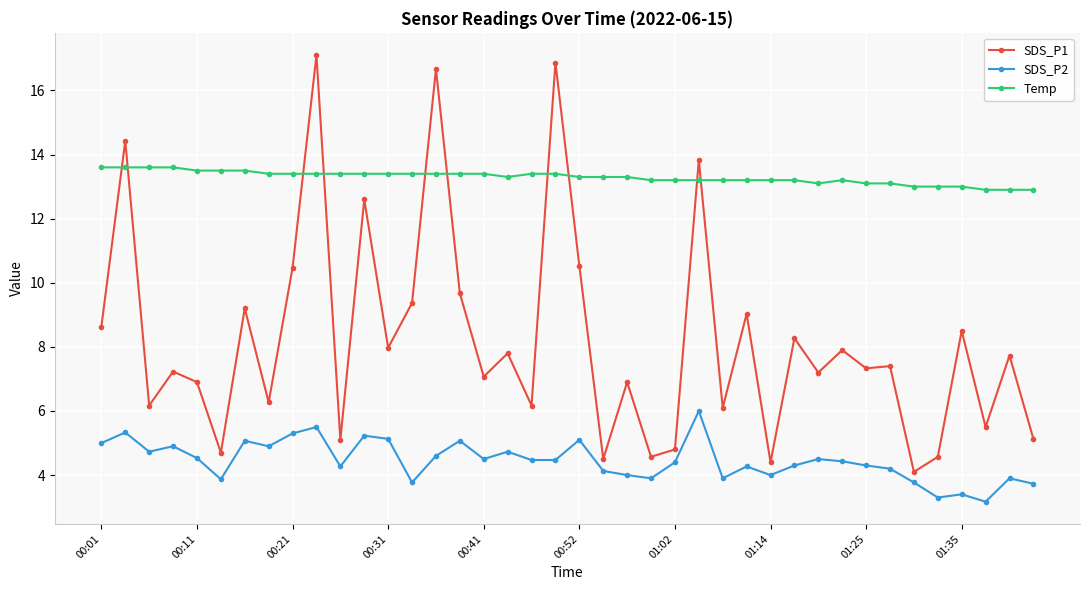

True or false: SDS_P1 has more than 0 points higher than both neighbors.

True